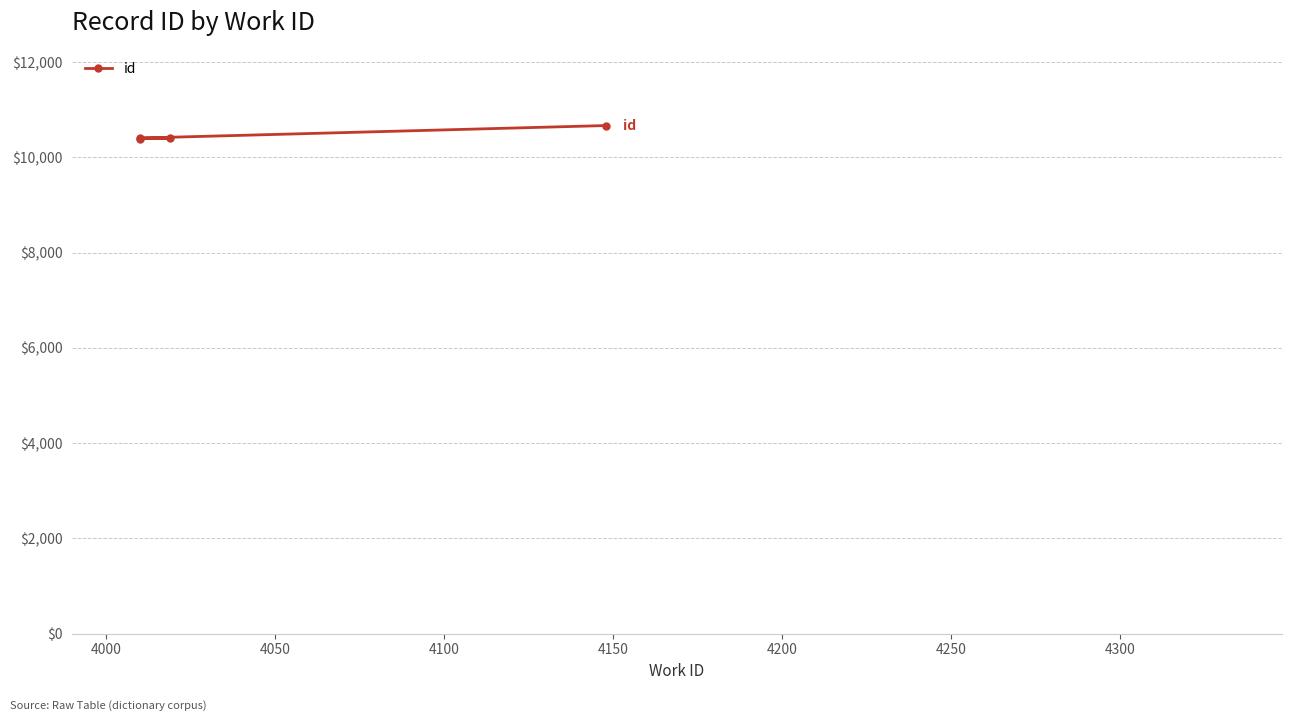

Does the chart have visible grid lines?

Yes